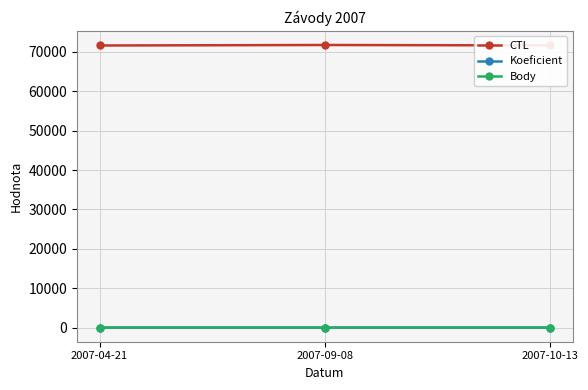

Where is CTL nearest to the value 71664?

2007-10-13